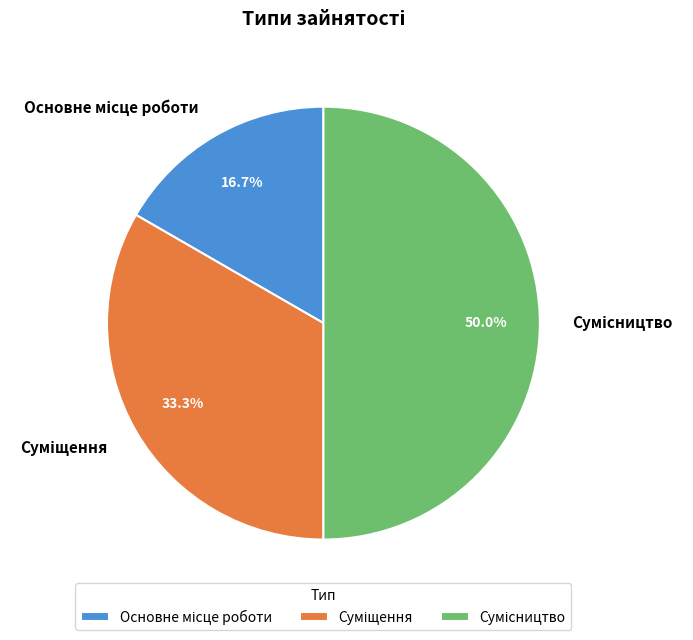

How many segments does this pie chart have?

3